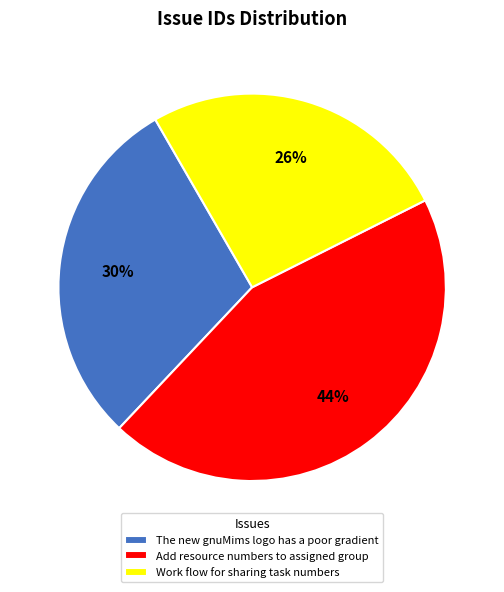

How many slices are in this pie chart?

3